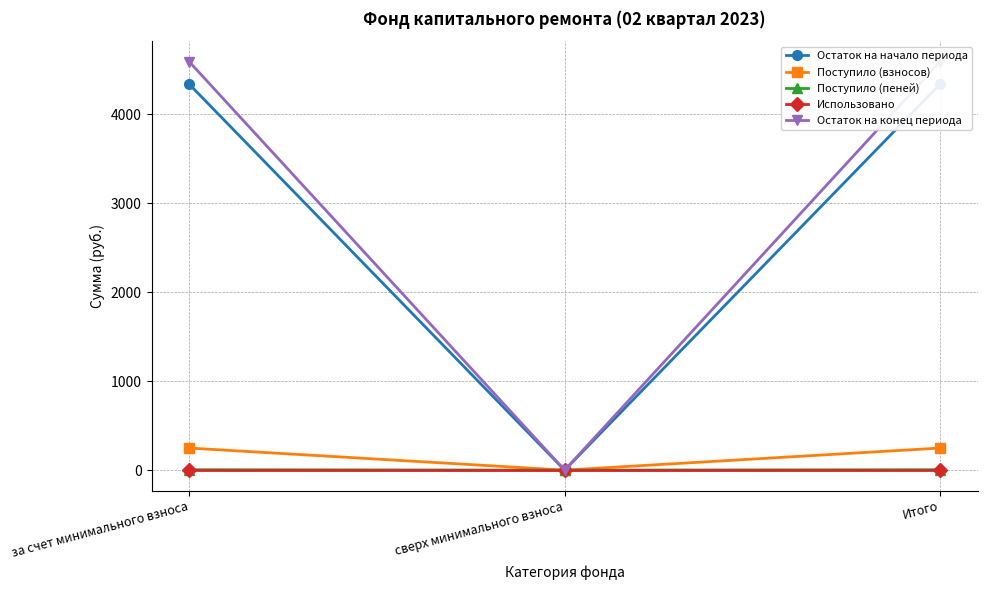

List the series in order of their peak value, highest first.

Остаток на конец периода, Остаток на начало периода, Поступило (взносов), Поступило (пеней), Использовано